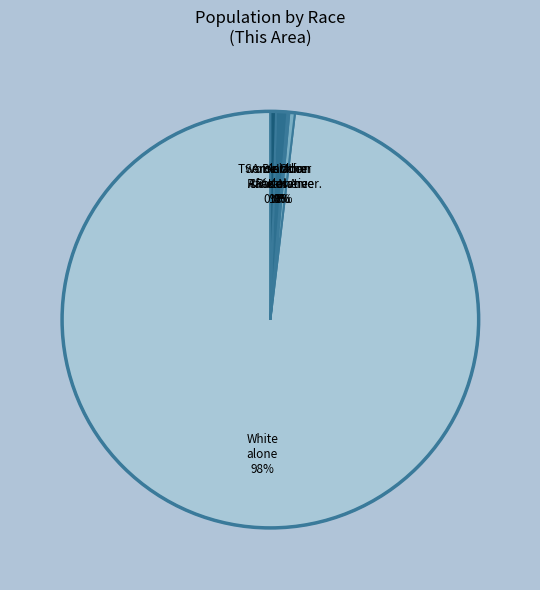

Which category has the biggest portion of the pie?

White alone